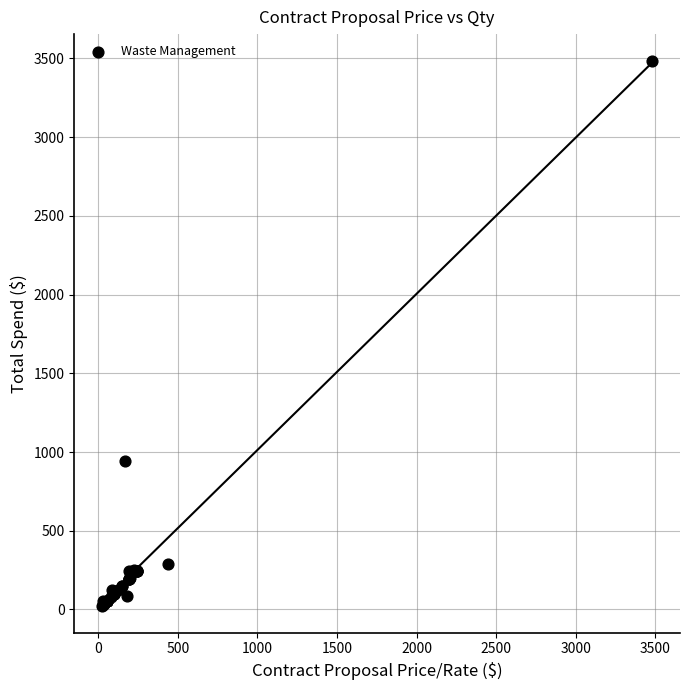

What Y value in the scatter plot is closest to 1753?

944.8